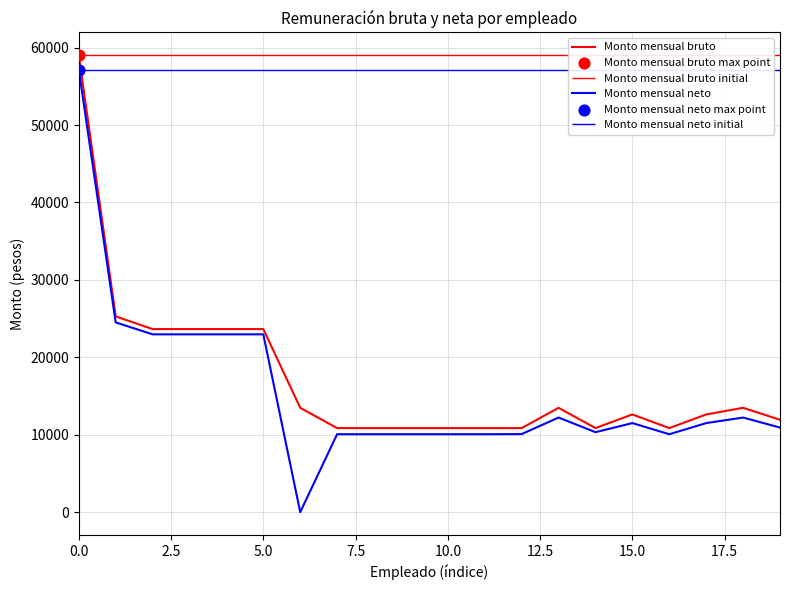

What is the total value across all series at 12?

20935.7